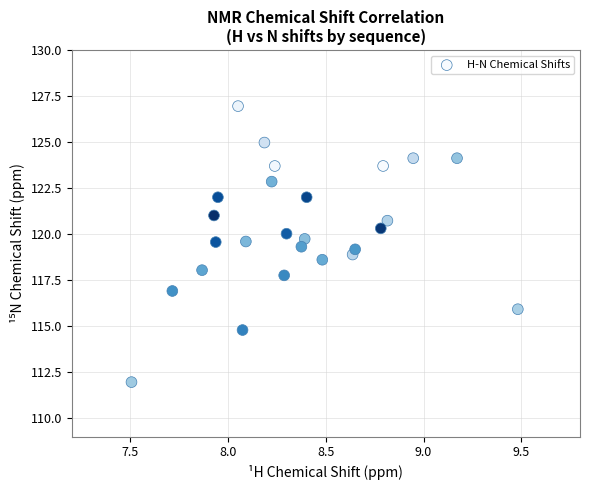

What is the range of Y values (max minus min)?

15.0